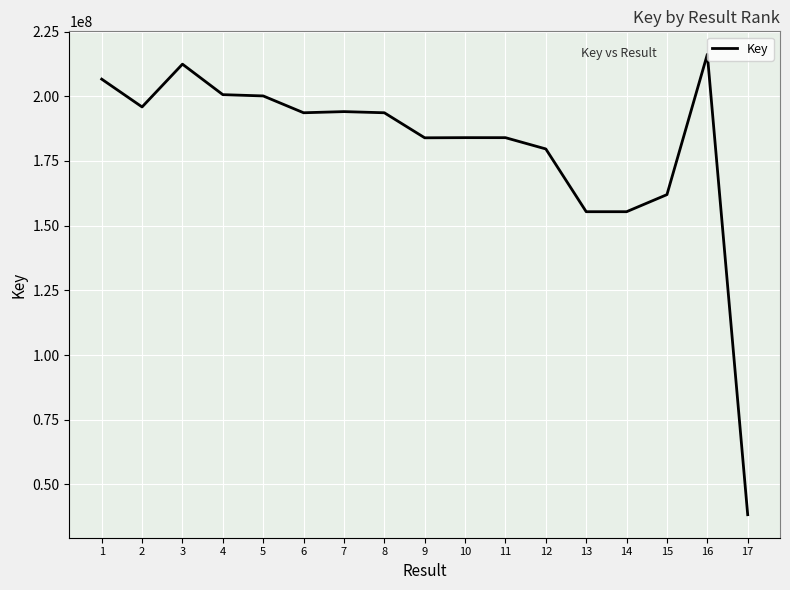

What is the maximum value shown in the chart?

216188620